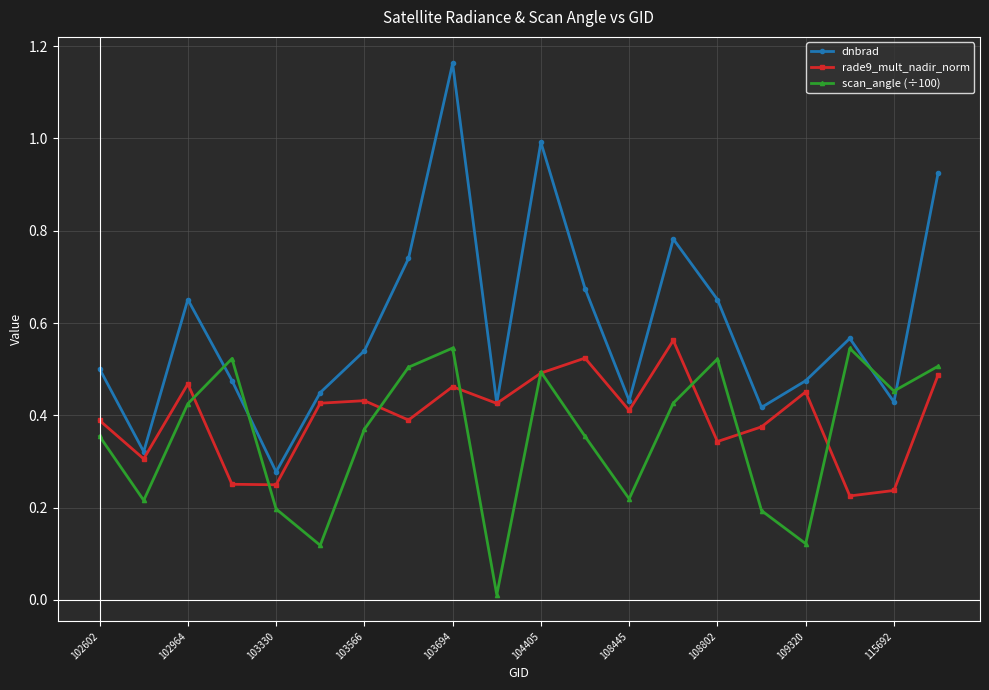

Which series has the largest total across all categories?

dnbrad